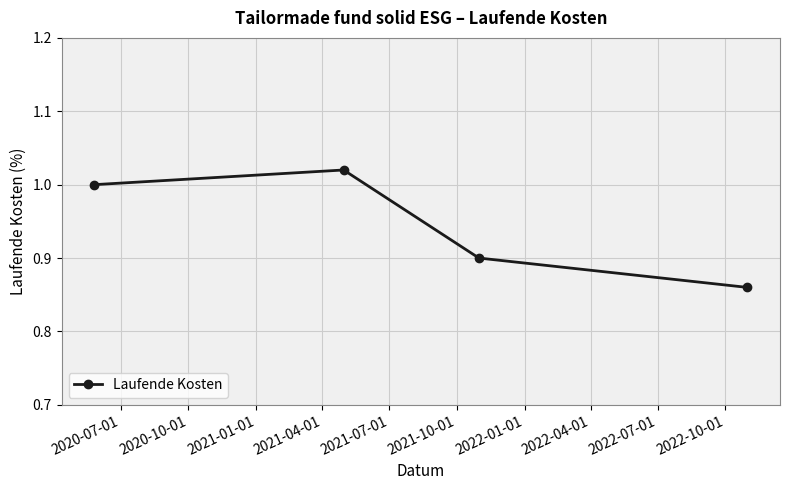

True or false: there are more than 0 points higher than both neighbors.

True